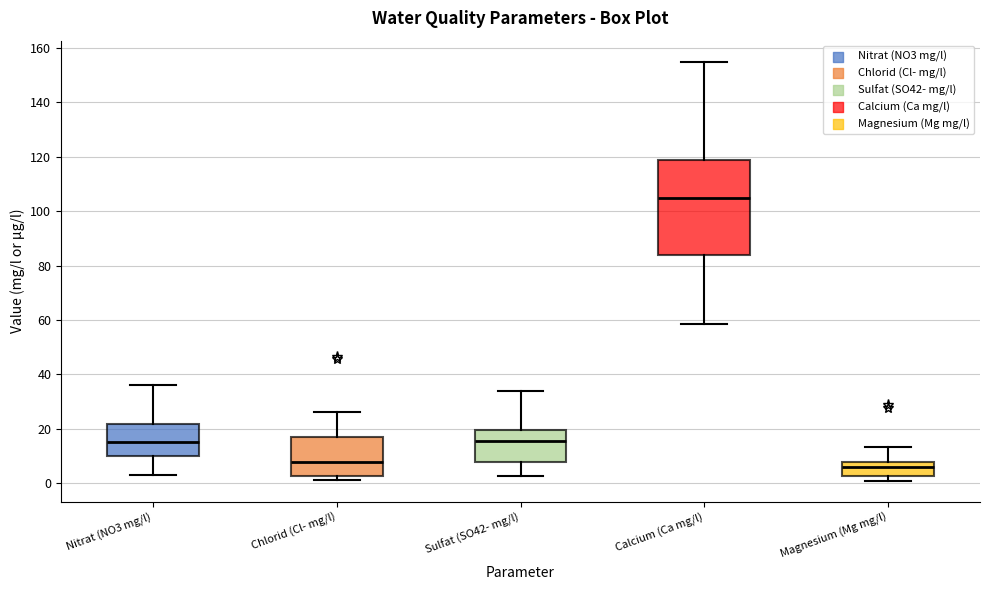

Where does the median line of the box for Magnesium (Mg mg/l) sit on the y-axis? The values are not printed on the chart, so give them approximately, as read against the axis.

6